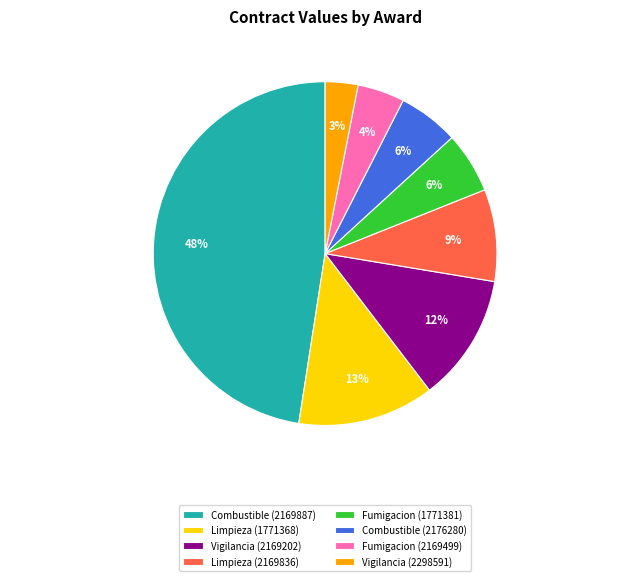

What percentage is the Vigilancia (2298591) slice, to the nearest percent?

3%